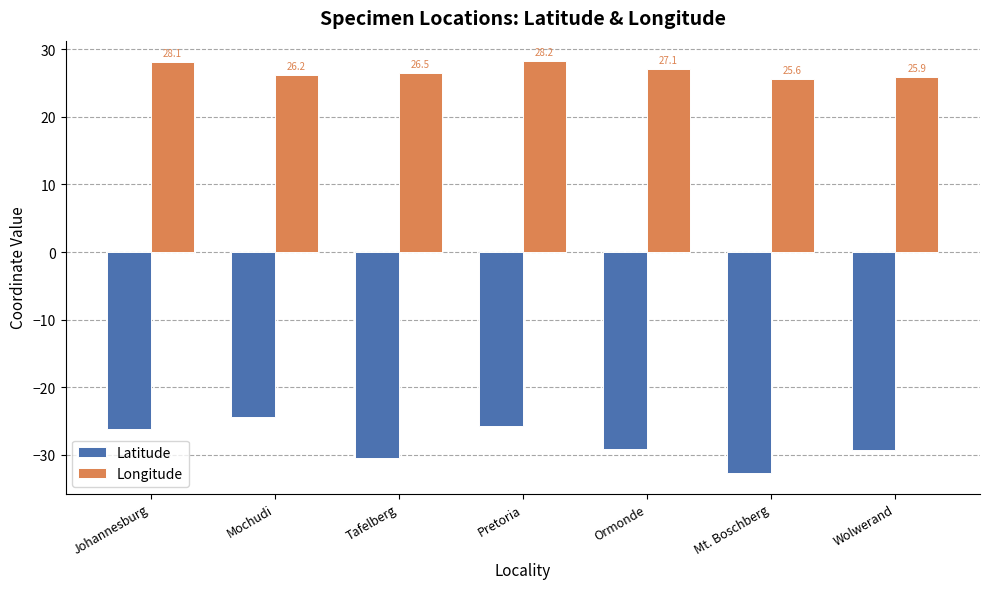

At Pretoria, list the series in order from smallest to largest.

Latitude, Longitude